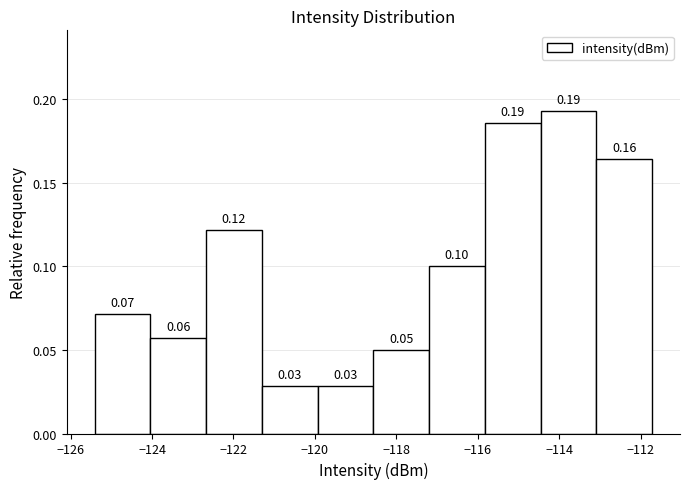

Which range on the x-axis has the tallest bar?

-114.4 to -113.0